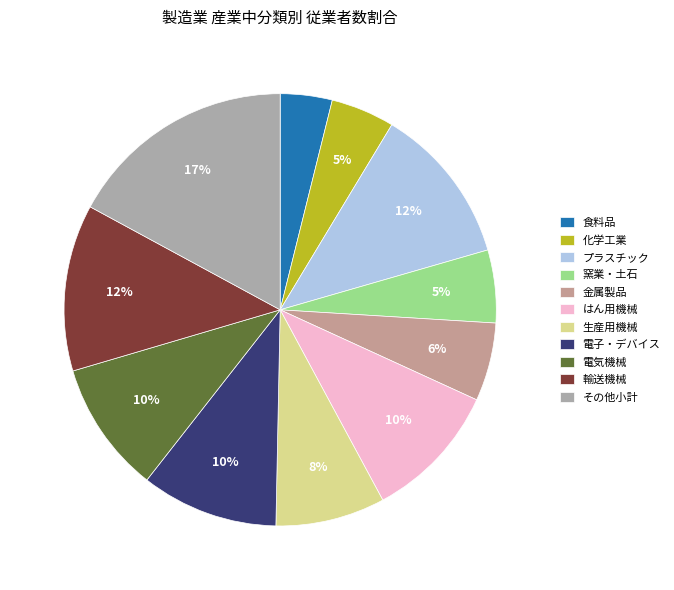

To the nearest percent, what percentage of the pie is 金属製品?

6%